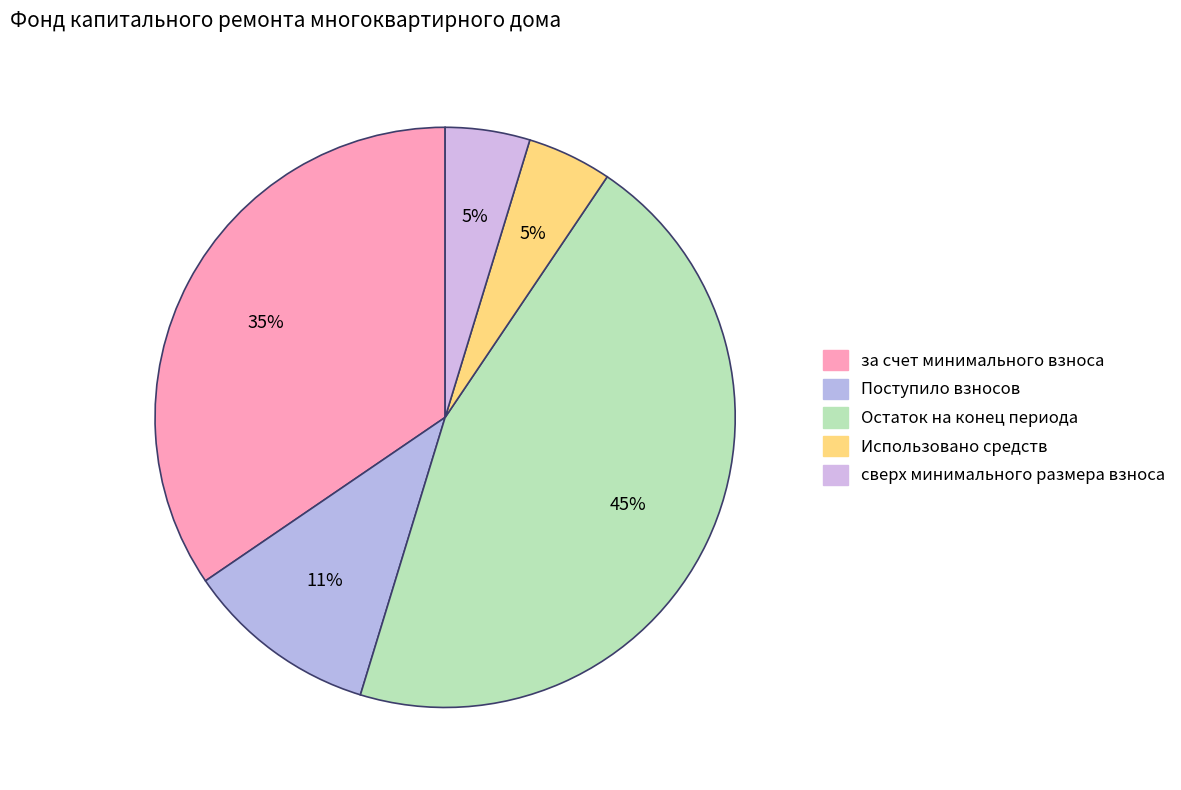

How many segments does this pie chart have?

5